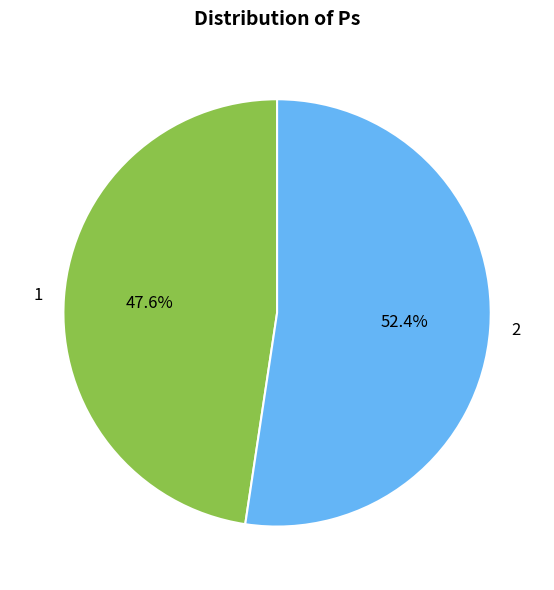

What is the smallest slice in the pie chart?

1